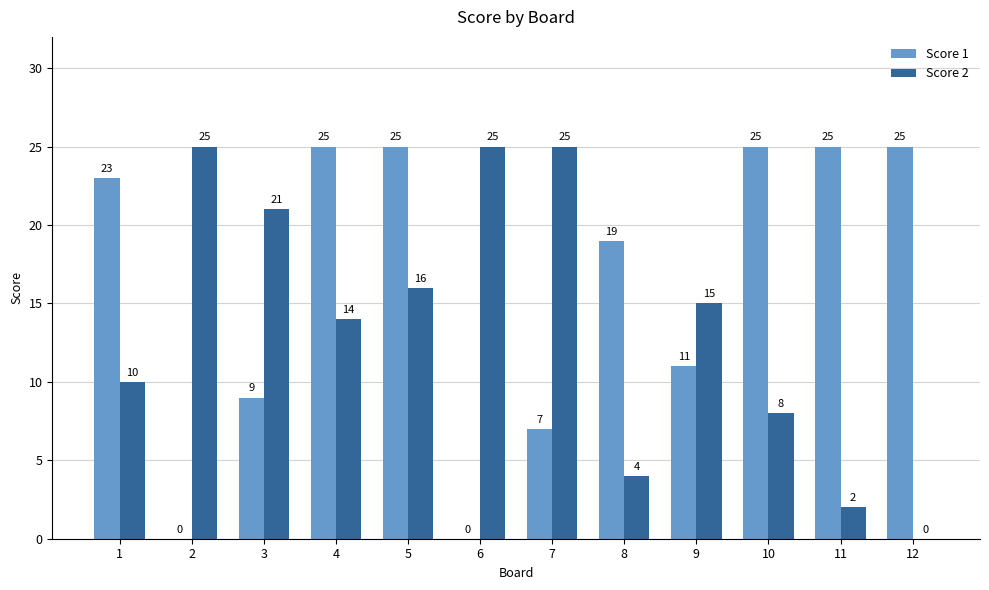

The value of Score 1 at 8 is 19. True or false?

True